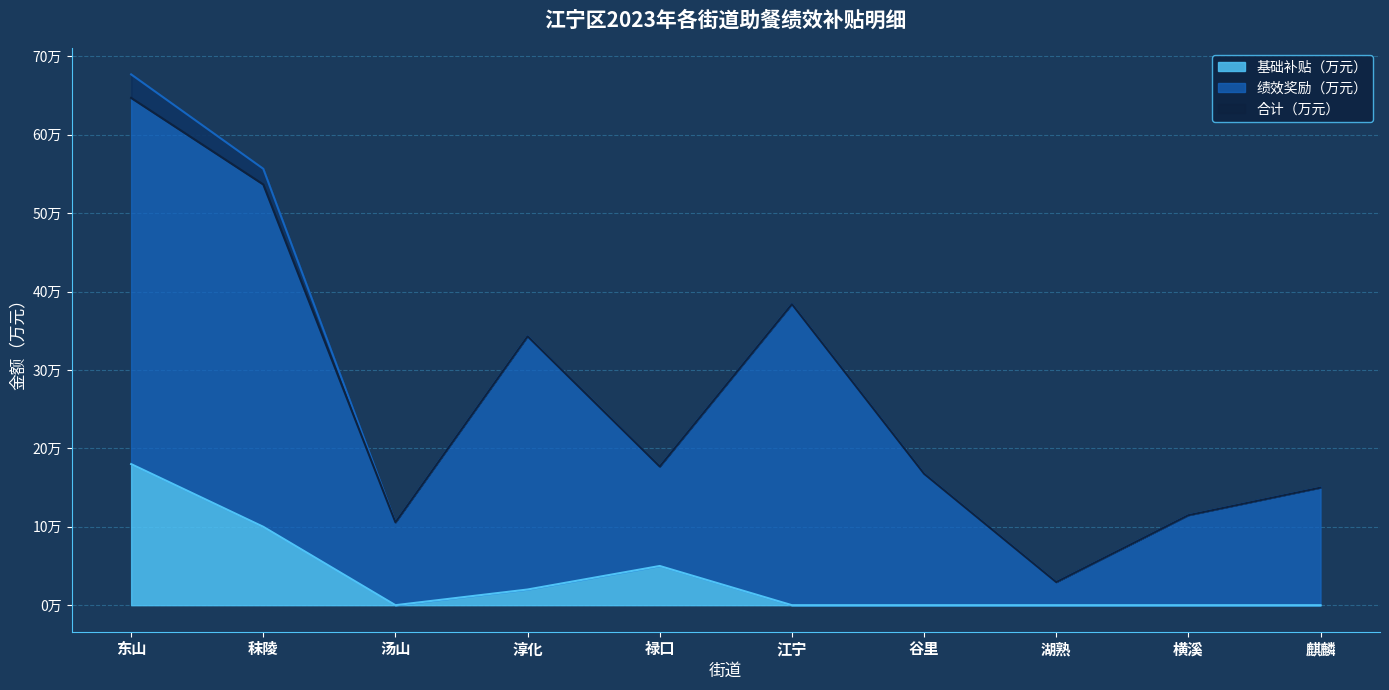

Which category has the lowest value in the 合计（万元） series?

湖熟